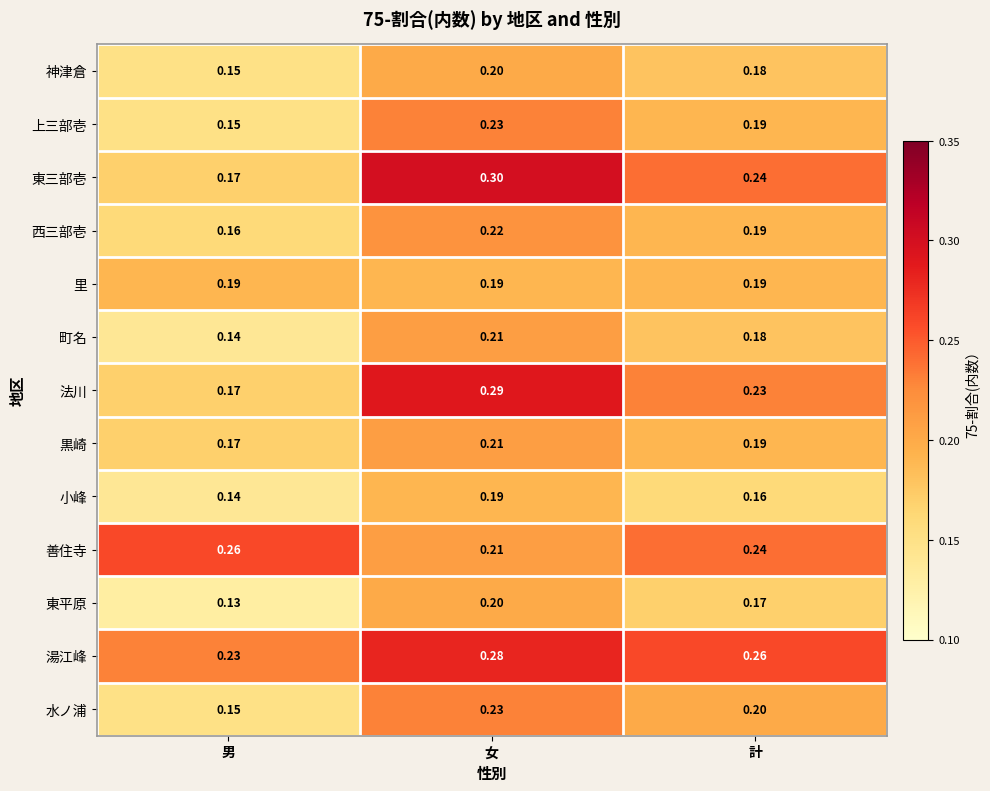

At how many categories does at least one series exceed 0?

3